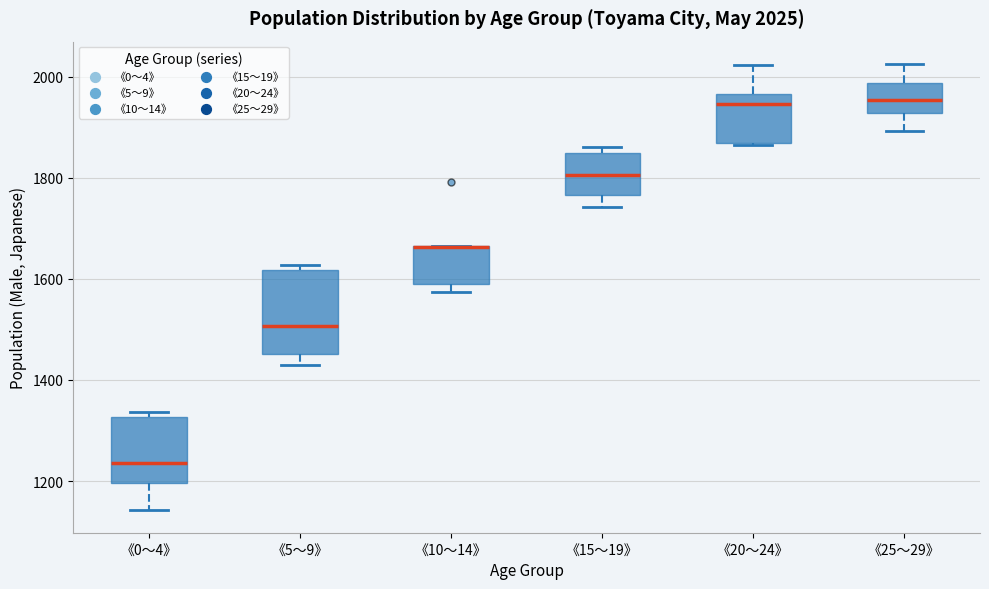

Comparing the boxes themselves (not the whiskers), which one is the tallest?

《5～9》